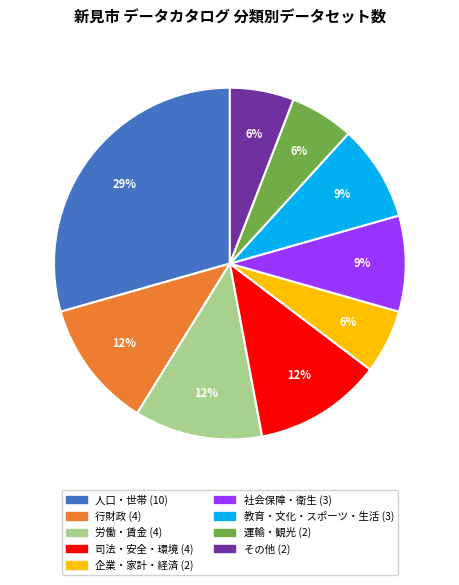

True or false: 教育・文化・スポーツ・生活 accounts for 21% of the total.

False